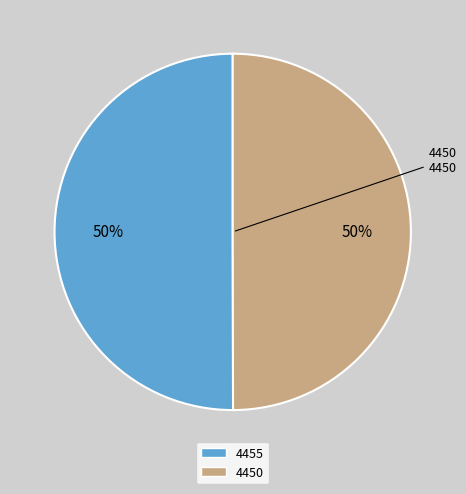

What percentage is the 4455 slice, to the nearest percent?

50%